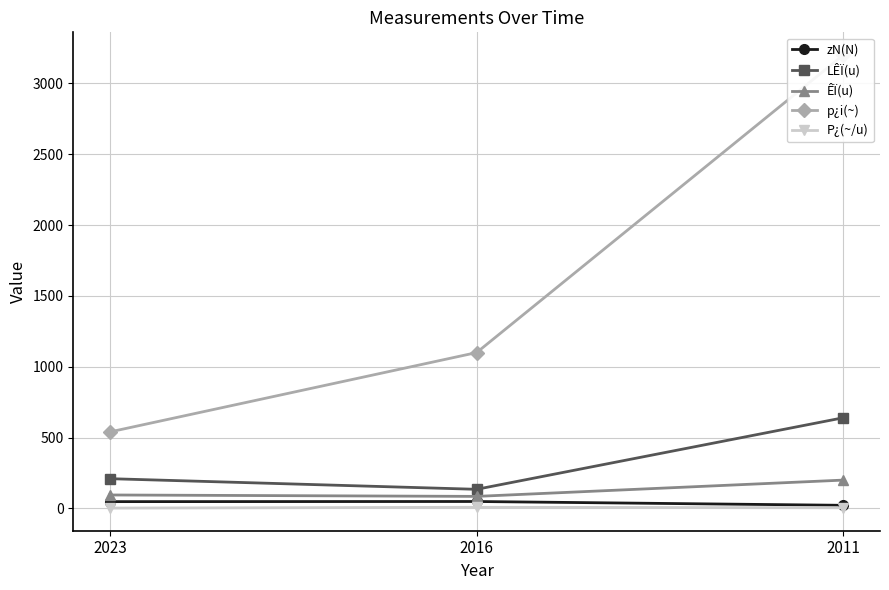

How many p¿i(~) values are between 540 and 3200?

3